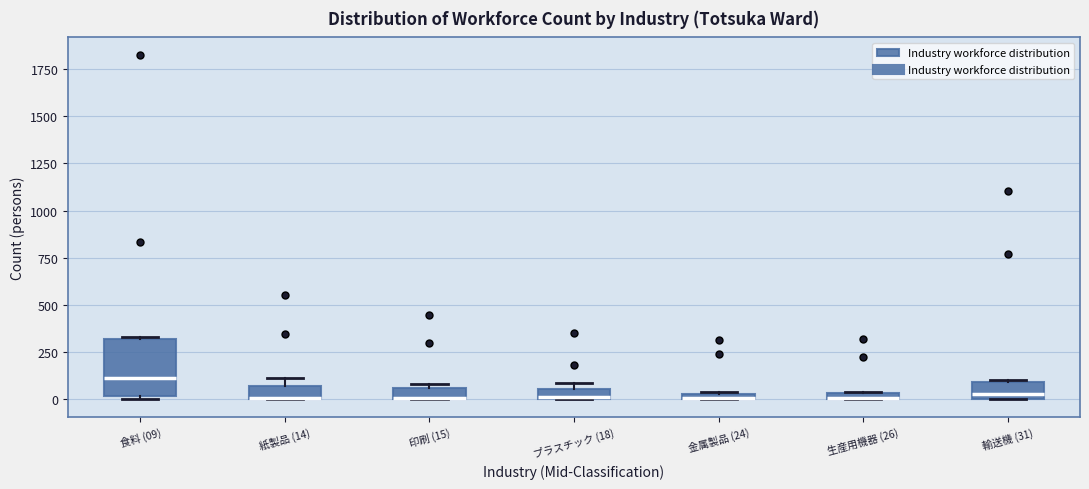

Where is the upper edge of the box for 金属製品 (24) on the y-axis? The values are not printed on the chart, so give them approximately, as read against the axis.

50